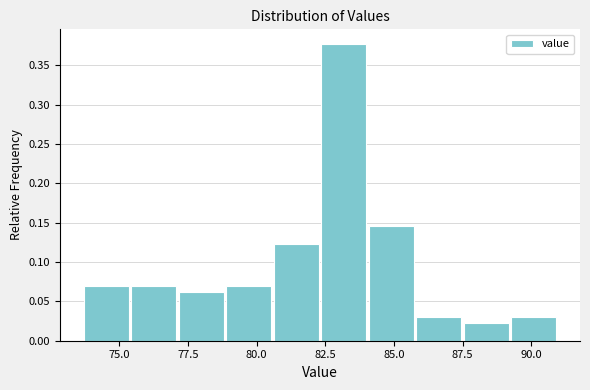

Read against the x-axis, roughly where is the centre of the tallest bar?

83.0